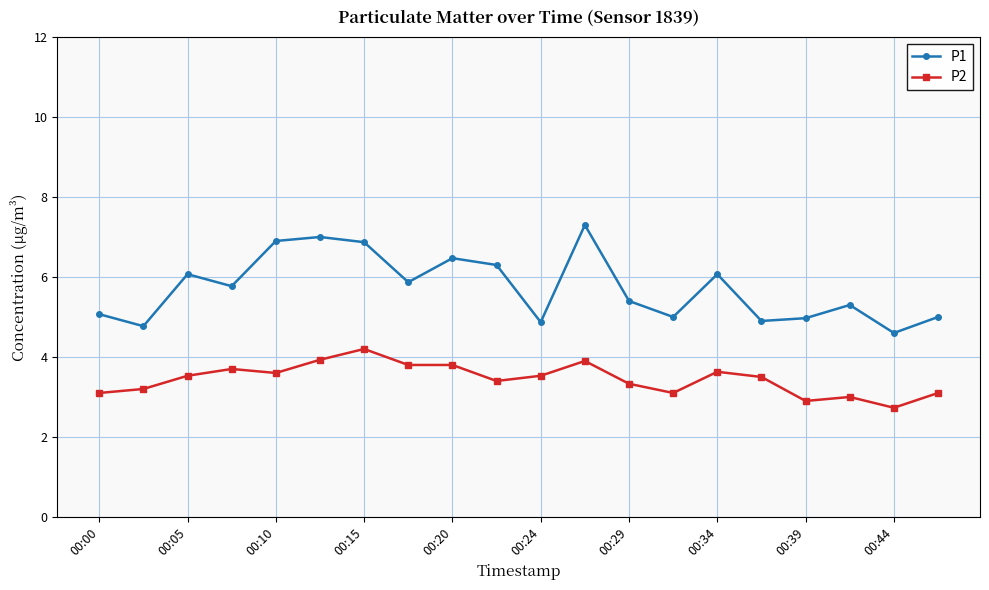

Rank the series by their maximum value, from lowest to highest.

P2, P1